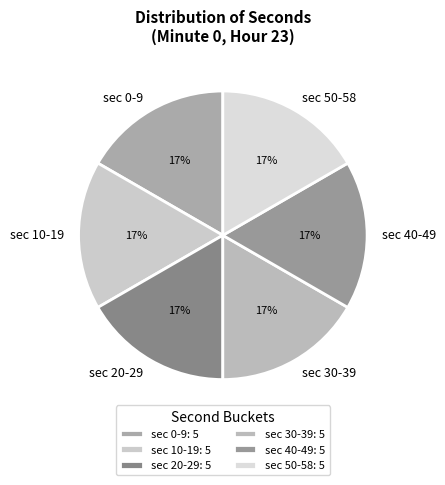

What is the ratio of the value at sec 40-49 to the value at sec 30-39?

1.0